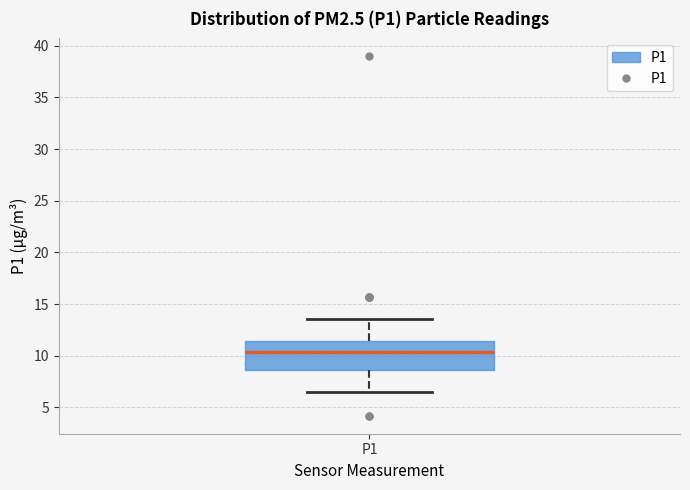

Where does the lower whisker of the box for P1 end on the y-axis? The values are not printed on the chart, so give them approximately, as read against the axis.

6.5